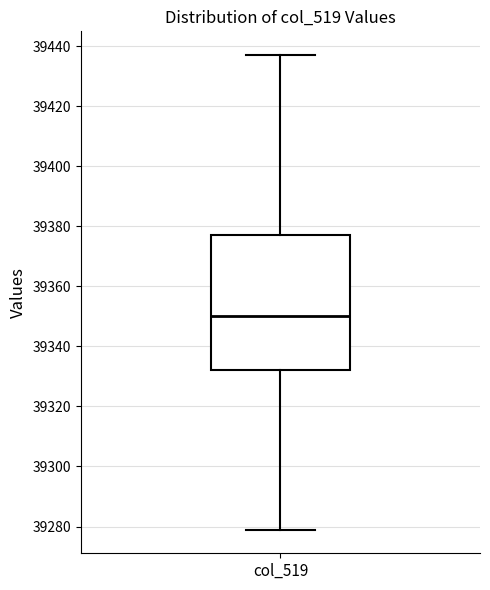

Transcribe this box plot: give where the median line is, the range the box spans, and where the two whiskers end, as read against the y-axis. The values are not printed on the chart, so give them approximately, as read against the axis.

median 39350, box 39332 to 39378, whiskers 39280 to 39438